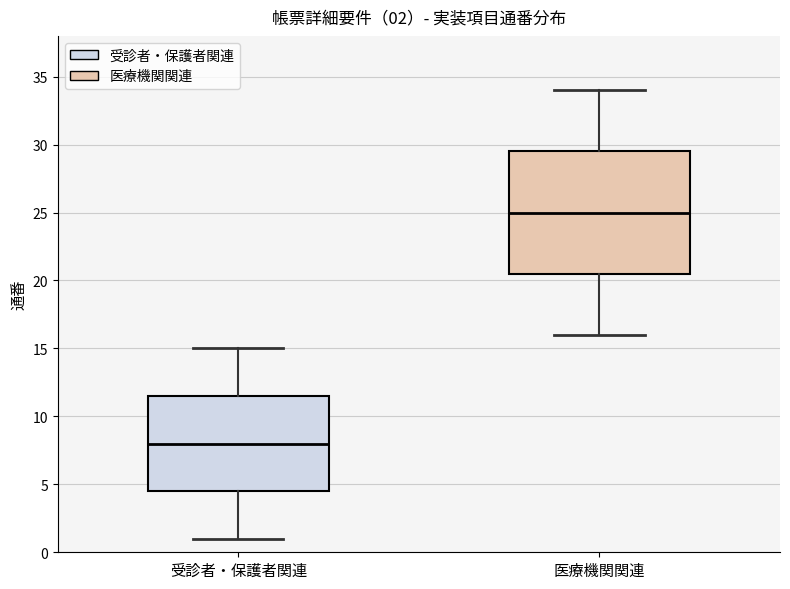

Which box is the tallest, from its lower edge to its upper edge?

医療機関関連